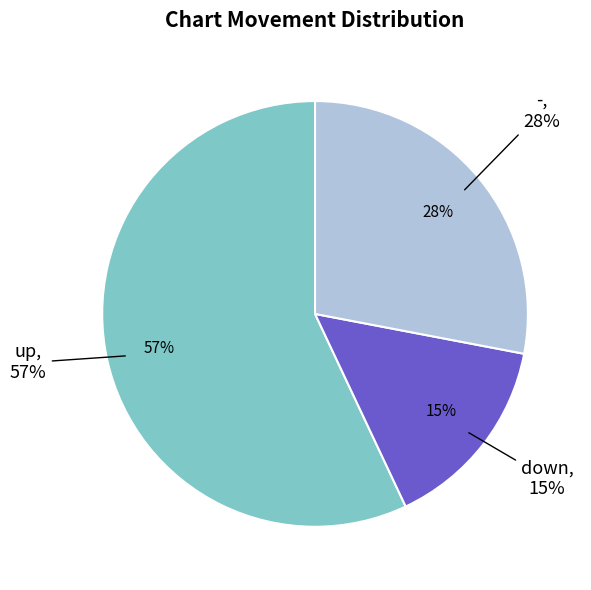

What is the smallest slice in the pie chart?

down